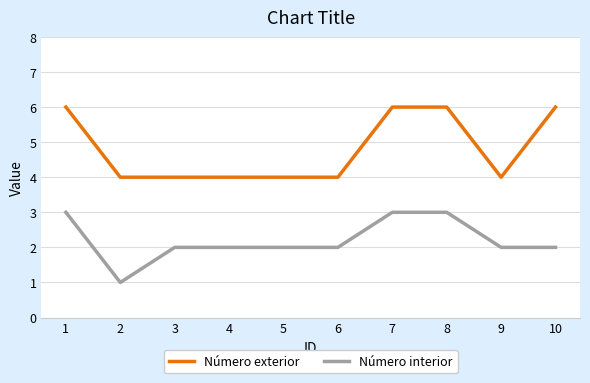

What is the greatest value displayed?

6